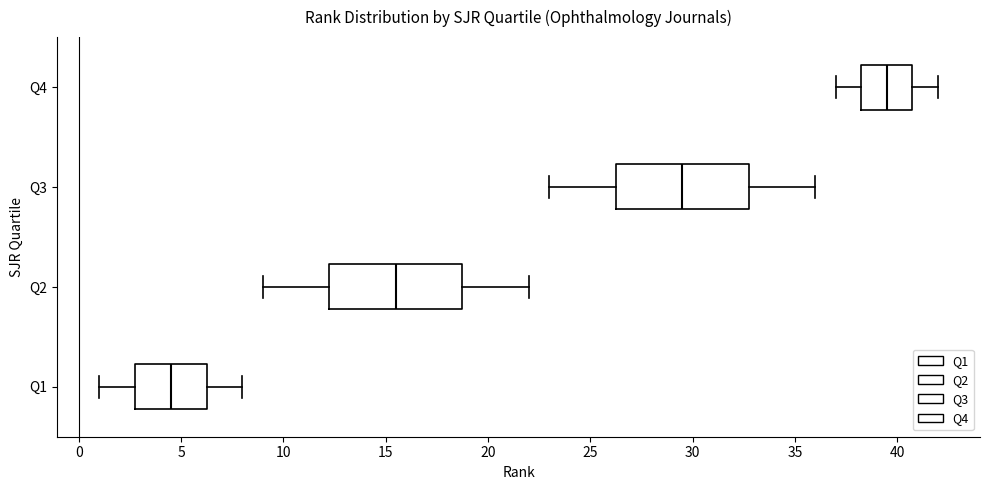

Reading bottom to top, read every box against the x-axis: the position of its median line, the range the box covers, and the ends of its whiskers. The values are not printed on the chart, so give them approximately, as read against the axis.

Q1: median 4.5, box 3.0 to 6.5, whiskers 1.0 to 8.0
Q2: median 15.5, box 12.5 to 19.0, whiskers 9.0 to 22.0
Q3: median 29.5, box 26.5 to 33.0, whiskers 23.0 to 36.0
Q4: median 39.5, box 38.5 to 41.0, whiskers 37.0 to 42.0